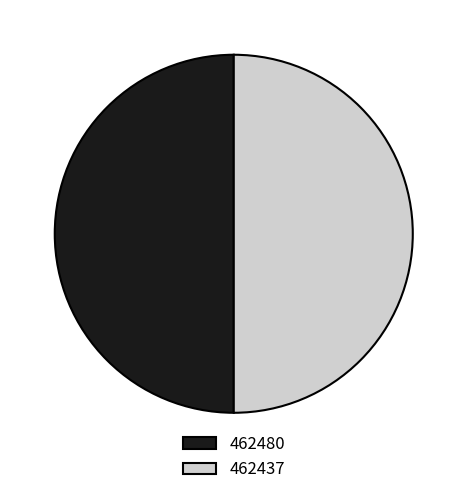

What is the ratio of the value at 462437 to the value at 462480?

1.0